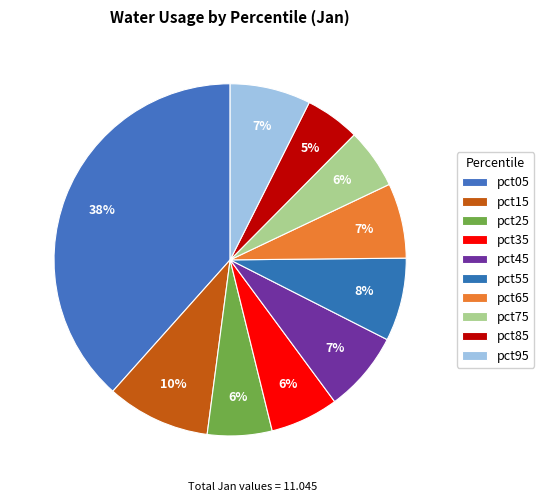

True or false: pct95 accounts for 7% of the total.

True